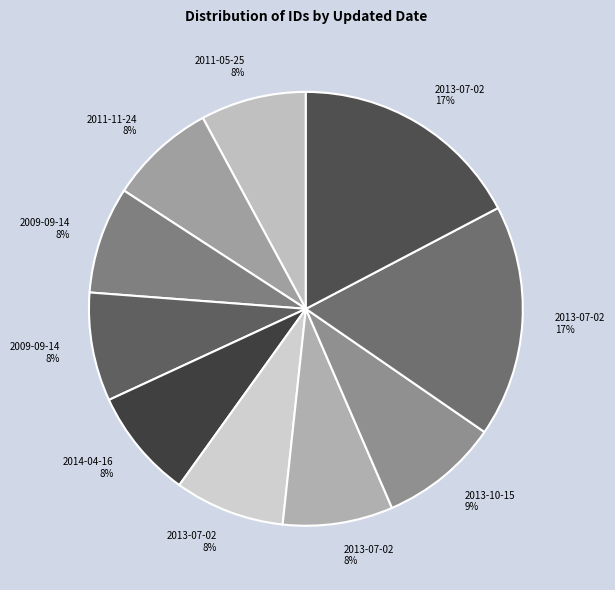

Does any single category account for the majority?

No